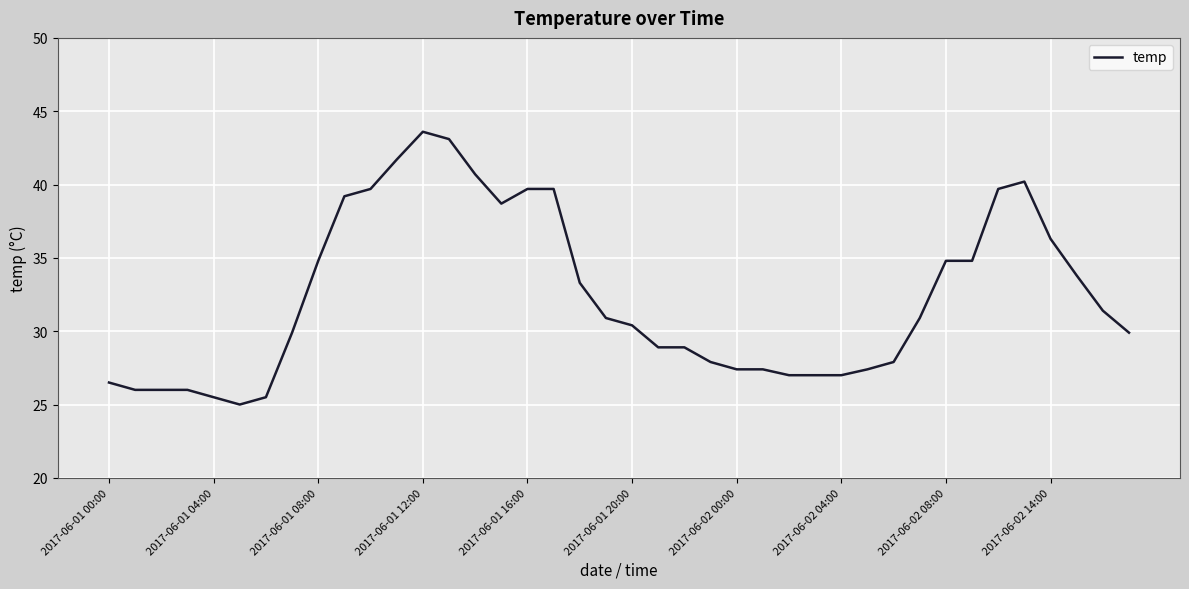

What is the maximum value shown in the chart?

43.6